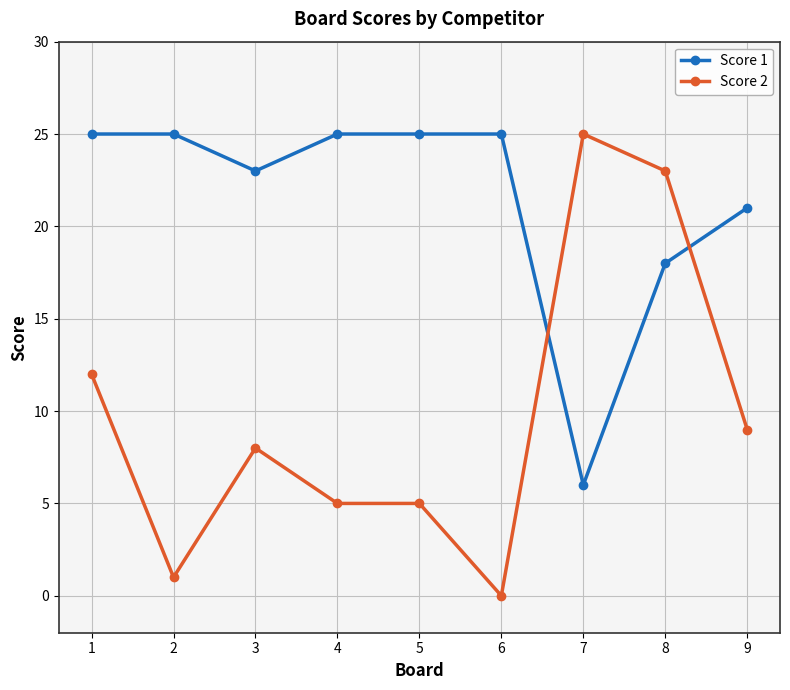

What are all the series names shown in the legend?

Score 1, Score 2